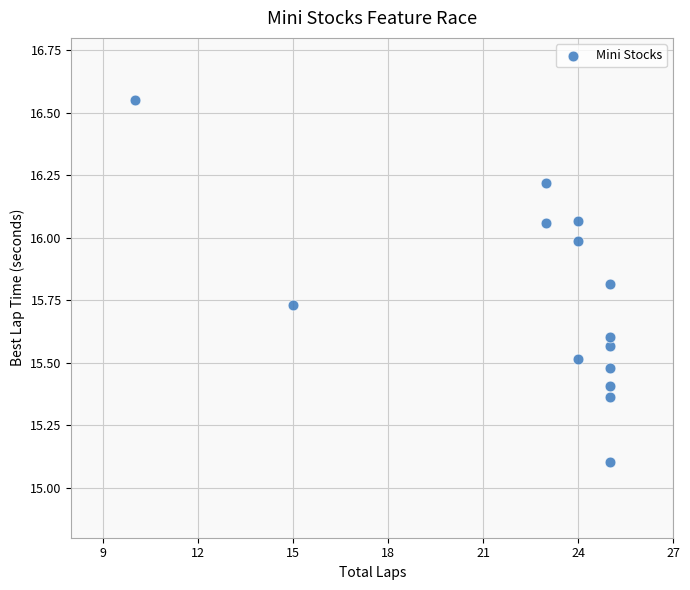

What is the range of Y values (max minus min)?

1.4